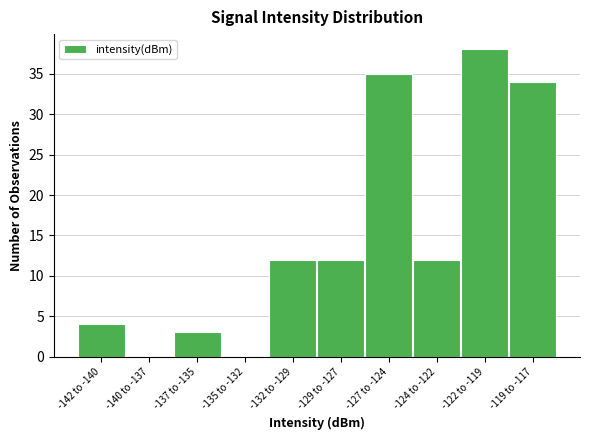

Reading left to right, extract all data points from this chart.

-142 to -140=4	-140 to -137=0	-137 to -135=3	-135 to -132=0	-132 to -129=12	-129 to -127=12	-127 to -124=35	-124 to -122=12	-122 to -119=38	-119 to -117=34